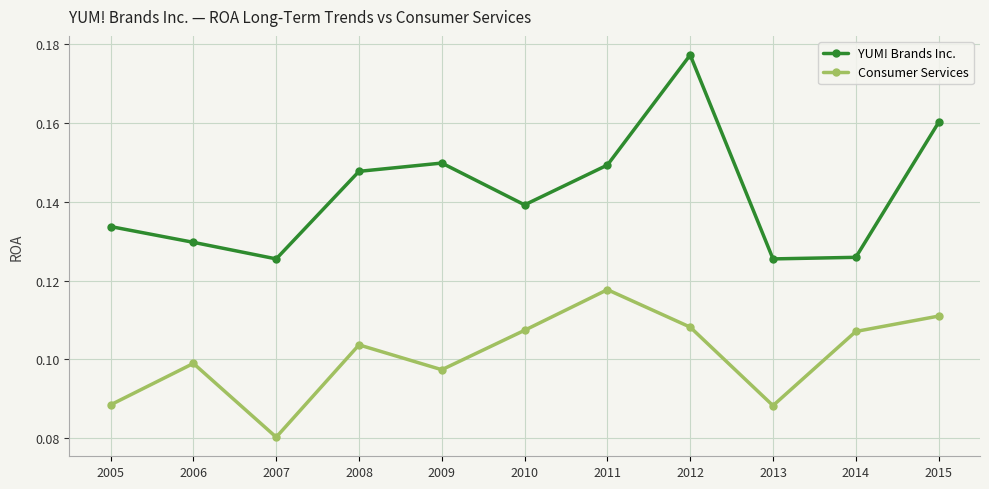

How many lines are shown in the chart?

2